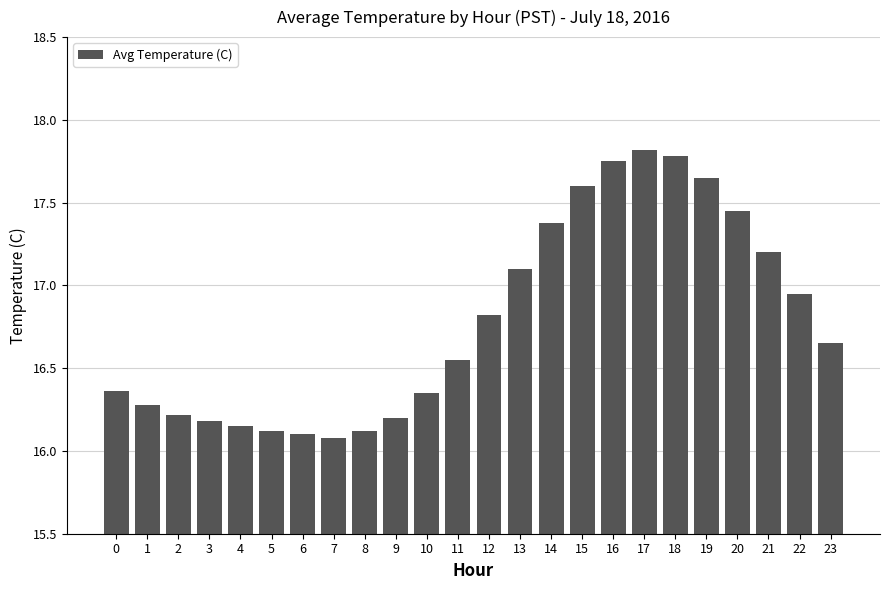

True or false: the data shows 17.2 at 21.

True